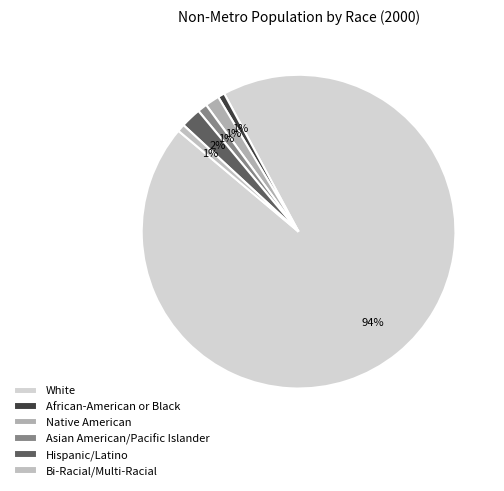

Which has a higher value, African-American or Black or Hispanic/Latino?

Hispanic/Latino